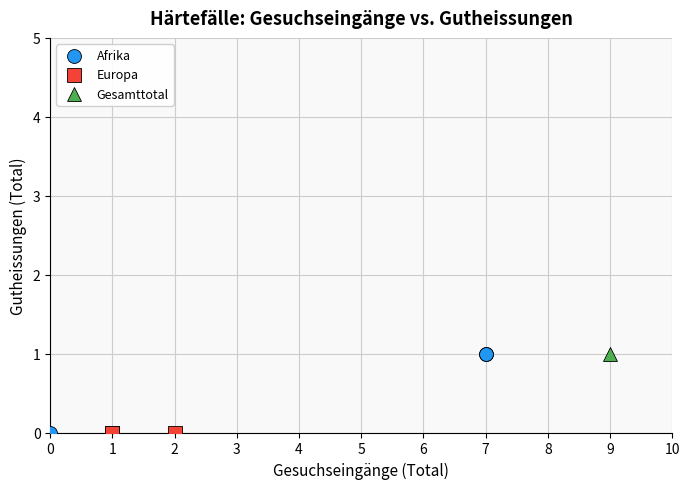

What are all the series names shown in the legend?

Afrika, Europa, Gesamttotal